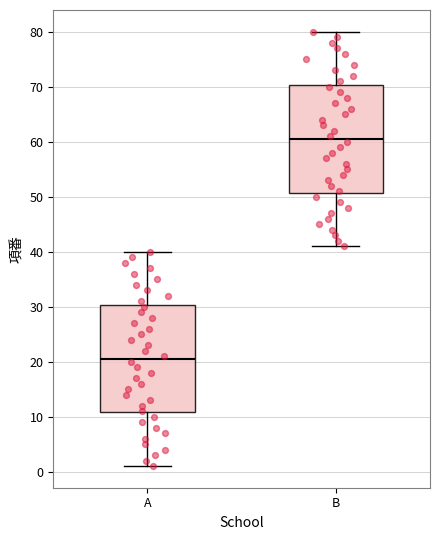

Which box's median line is the highest?

B